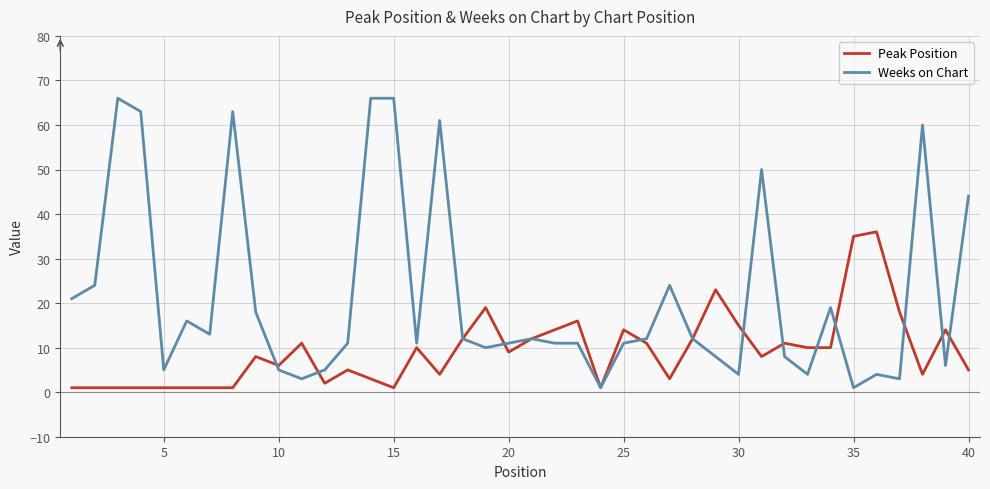

Which series has the largest total across all categories?

Weeks on Chart